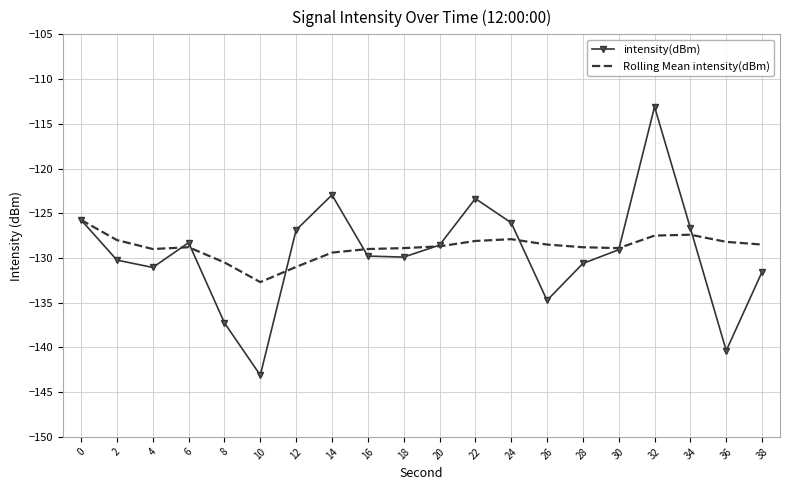

Is the value of intensity(dBm) at 24 greater than the value of Rolling Mean intensity(dBm) at 28?

Yes